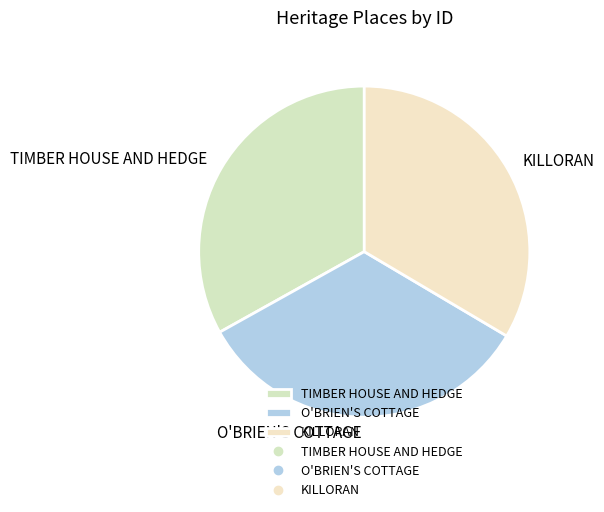

The O'BRIEN'S COTTAGE slice represents 45% of the pie. True or false?

False